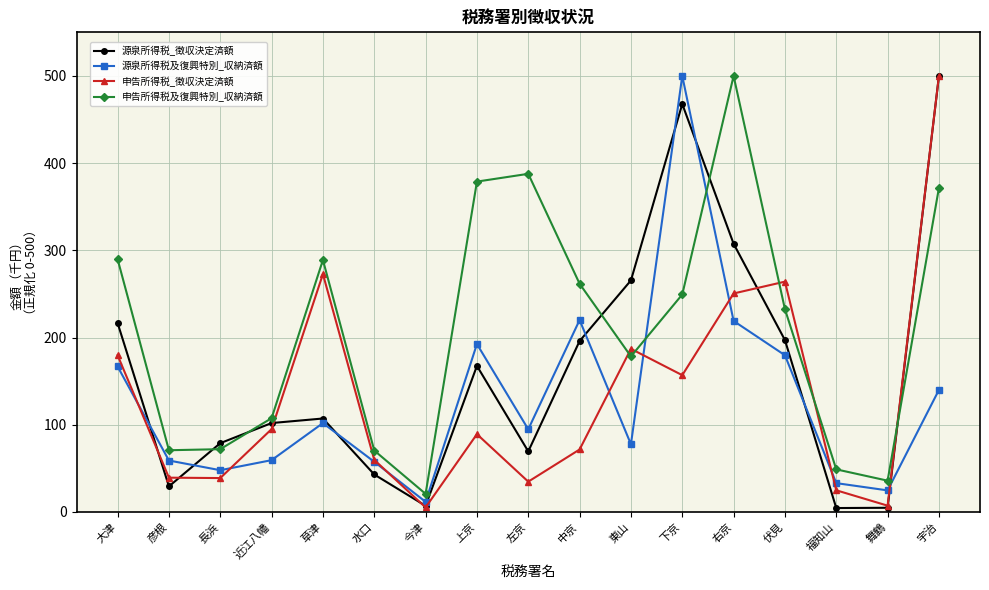

How many data points does each series have?

17